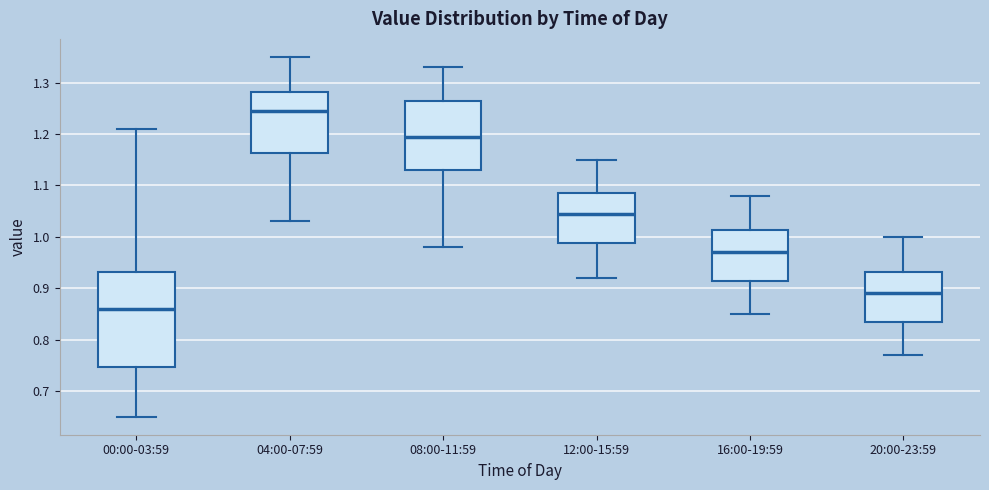

Where is the upper edge of the box for 16:00-19:59 on the y-axis? The values are not printed on the chart, so give them approximately, as read against the axis.

1.01